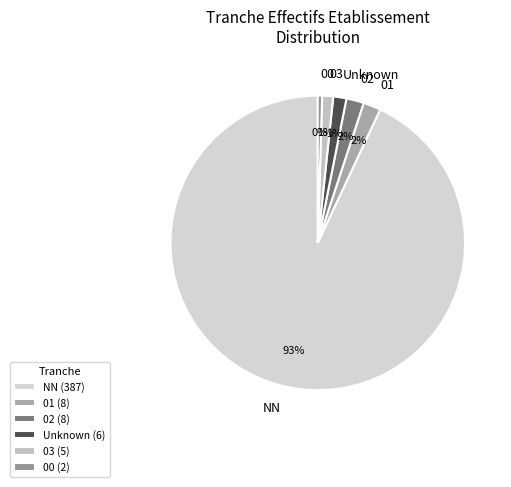

Which has a higher value, 00 or Unknown?

Unknown